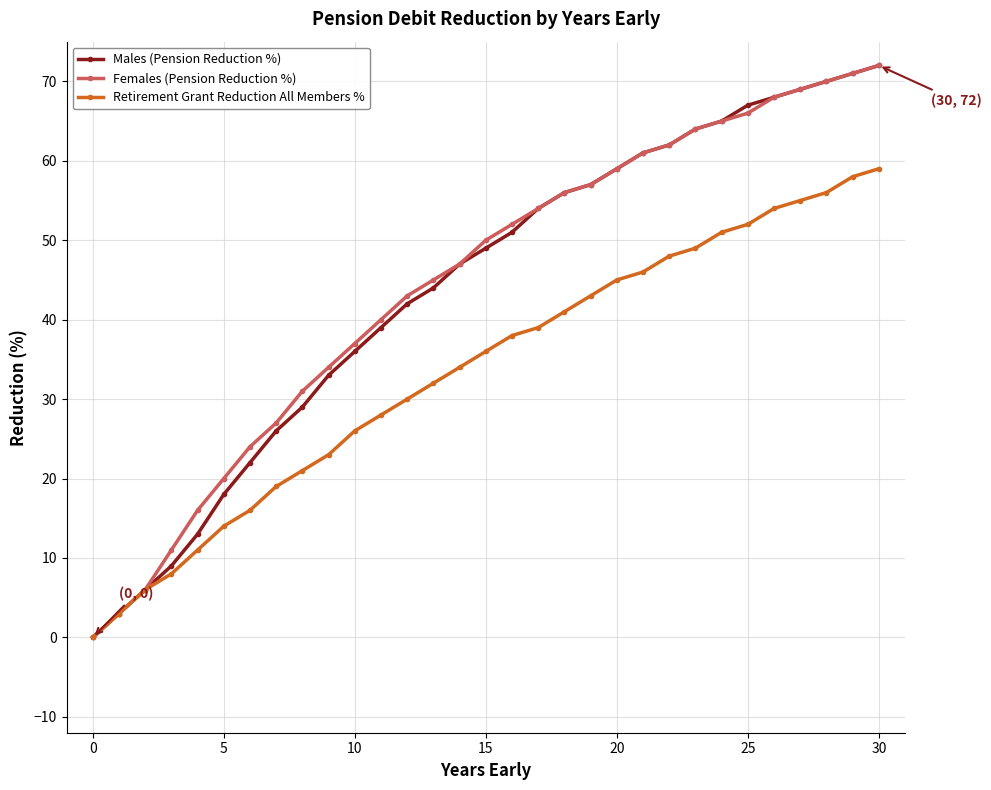

Is this an area chart (filled region under the line)?

No